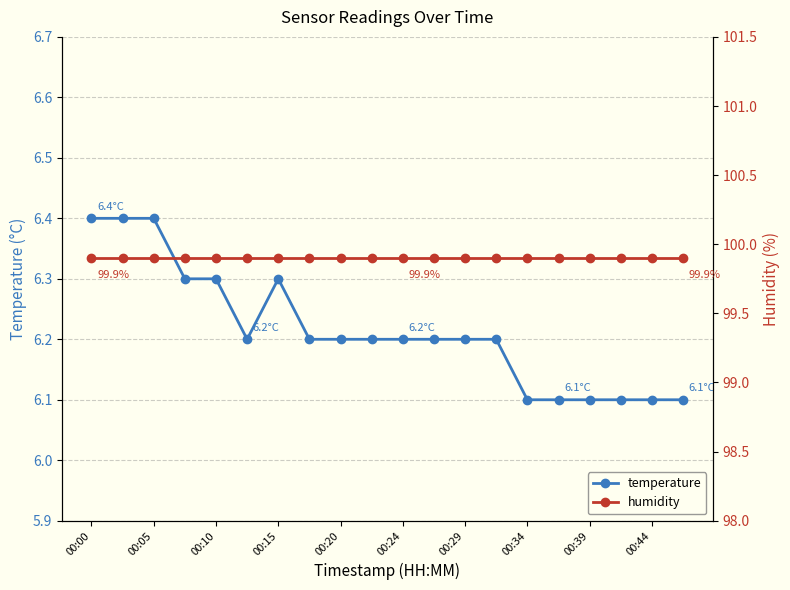

The value of temperature at 00:10 is 6.3. True or false?

True